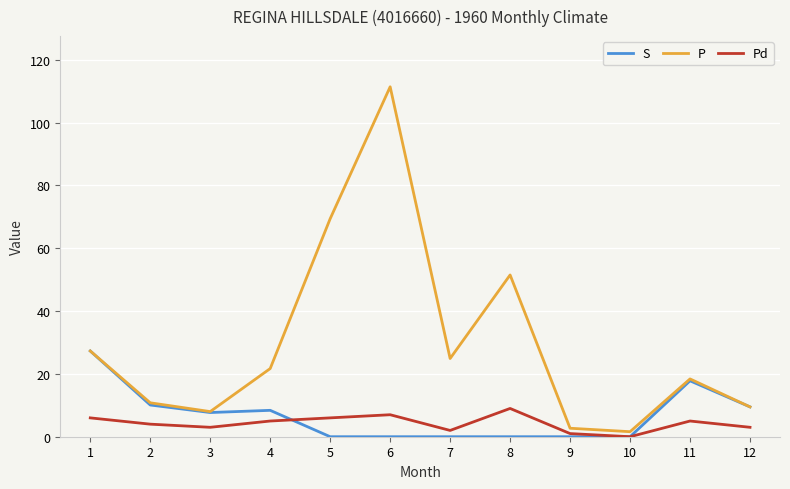

At which category is the sum across all series the highest?

6